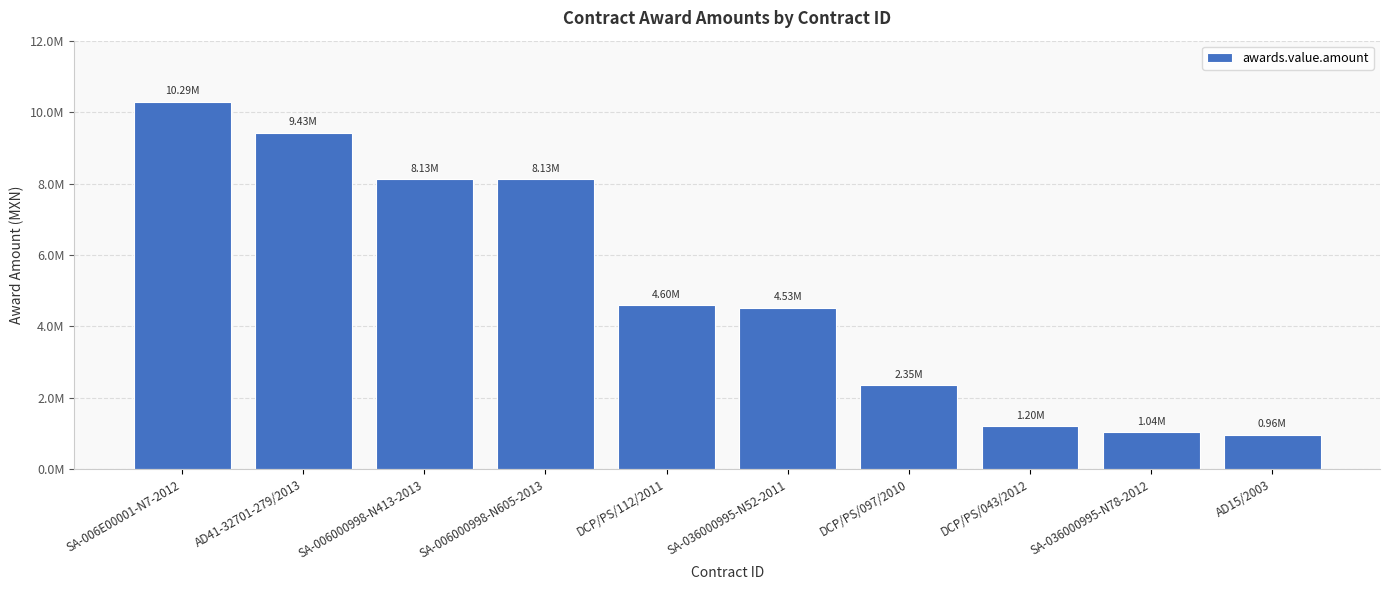

What is the difference between the maximum and second lowest values?

9257750.0